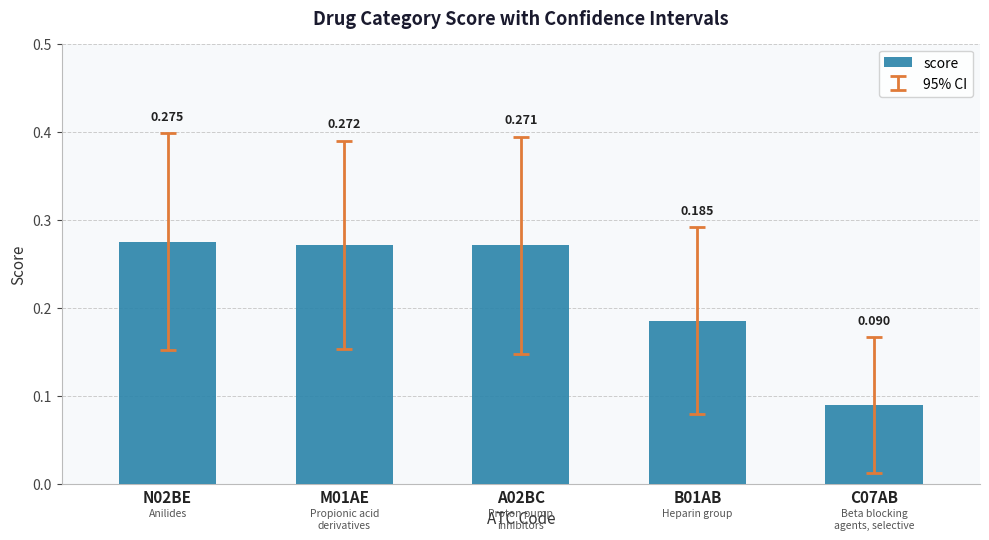

At which label is the value closest to 0?

C07AB